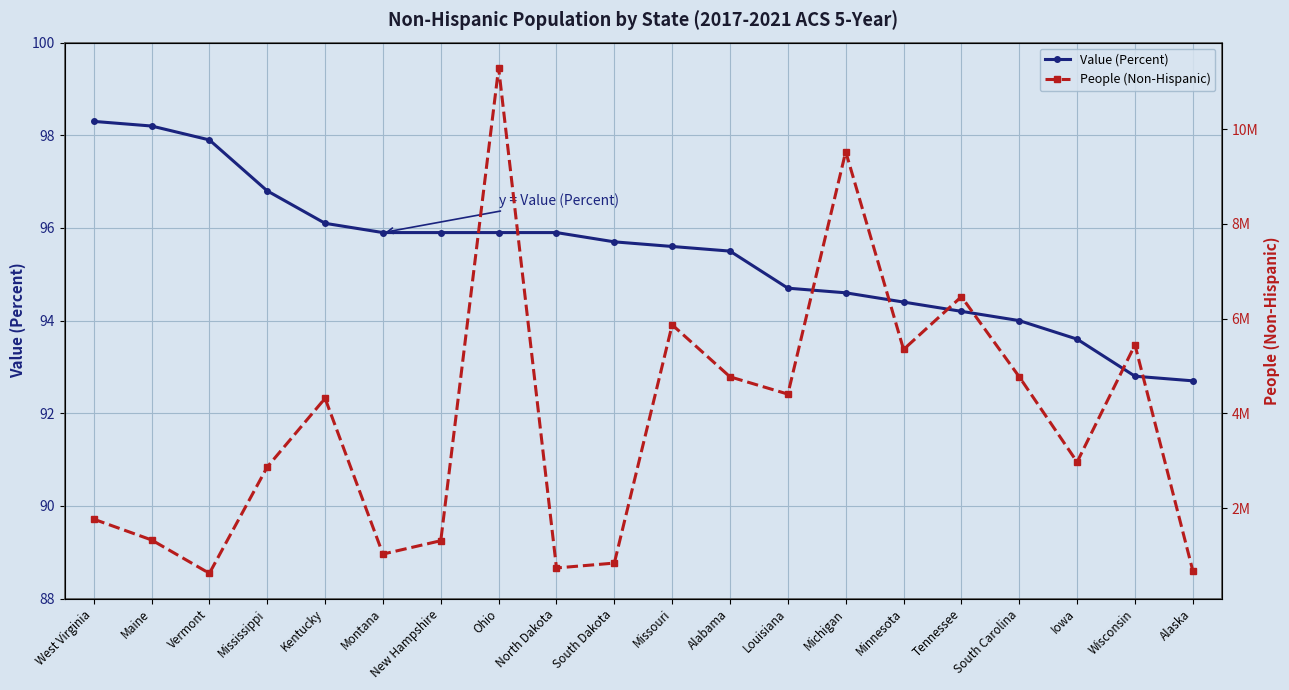

Which series has the widest spread of values?

People (Non-Hispanic)